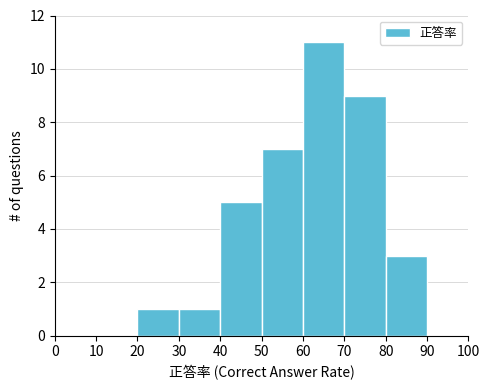

Which range on the x-axis has the tallest bar?

60 to 70